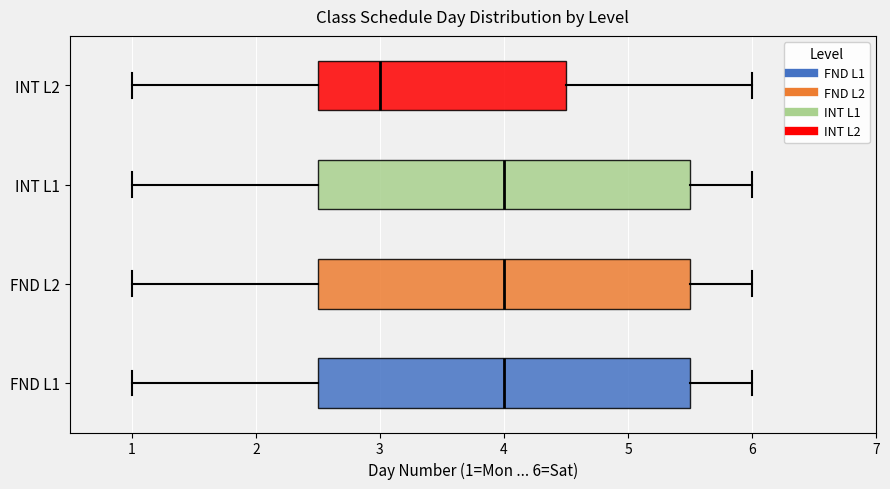

Reading bottom to top, transcribe this box plot: for each box, give where its median line is, the range the box spans, and where its two whiskers end, as read against the x-axis. The values are not printed on the chart, so give them approximately, as read against the axis.

FND L1: median 4.0, box 2.5 to 5.5, whiskers 1.0 to 6.0
FND L2: median 4.0, box 2.5 to 5.5, whiskers 1.0 to 6.0
INT L1: median 4.0, box 2.5 to 5.5, whiskers 1.0 to 6.0
INT L2: median 3.0, box 2.5 to 4.5, whiskers 1.0 to 6.0